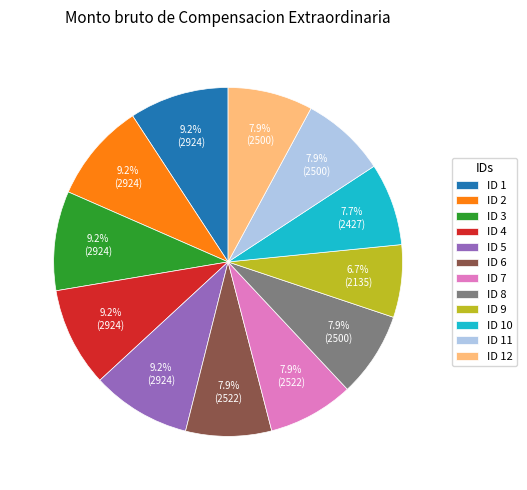

Does ID 8 account for over 50% of the chart?

No